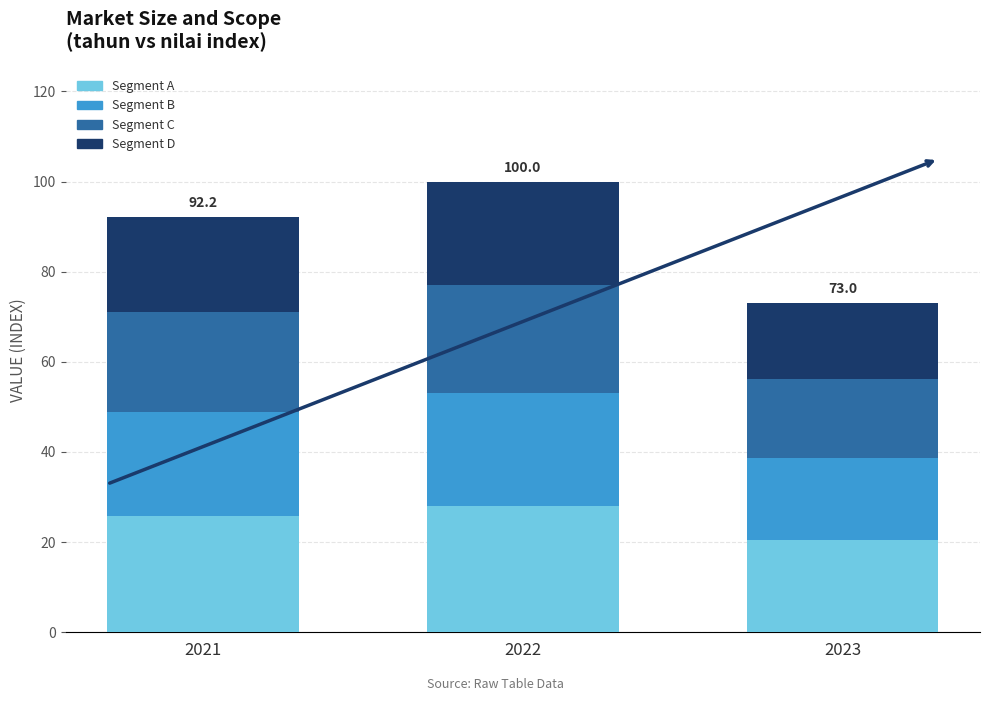

What are all the series names shown in the legend?

Segment A, Segment B, Segment C, Segment D